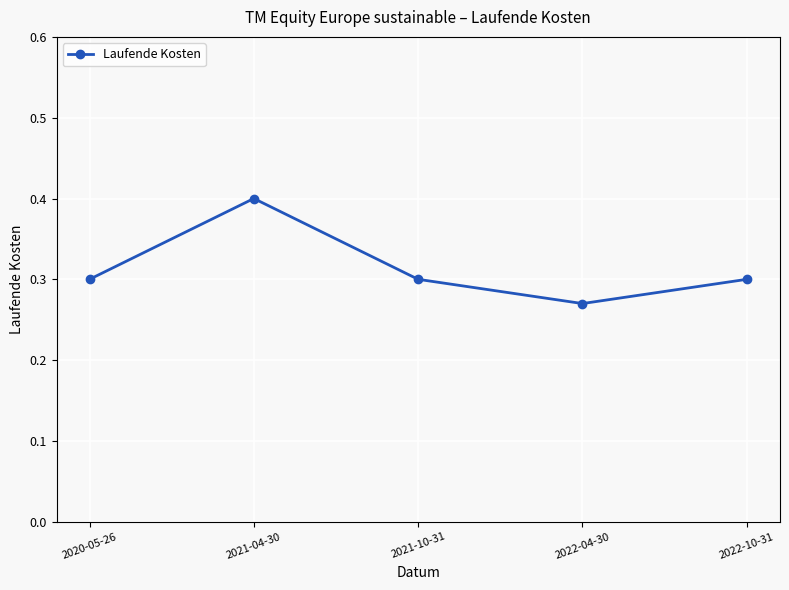

What is the label of the 5th point from the left?

2022-10-31